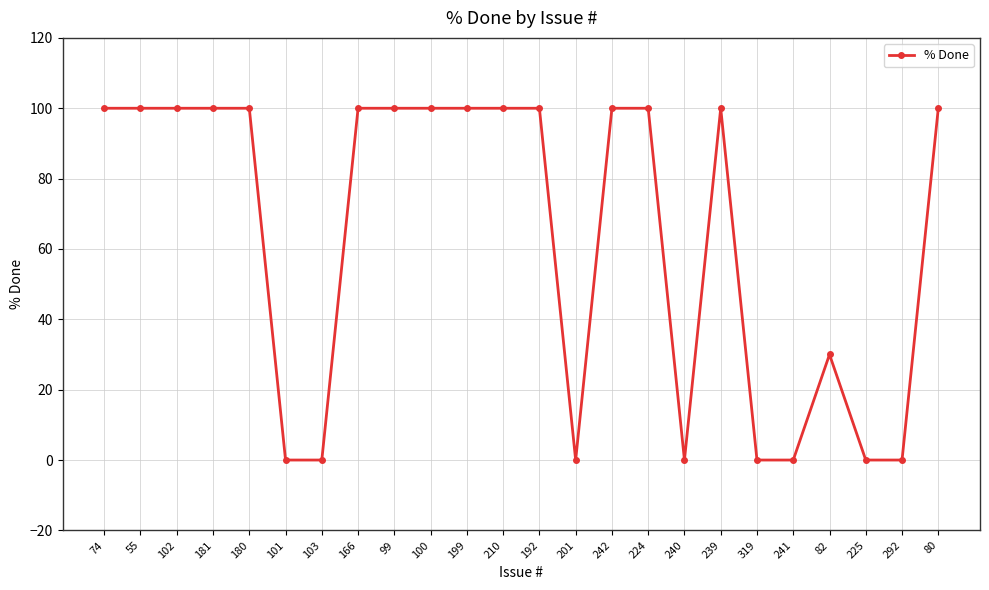

Count the number of categories in the chart.

24